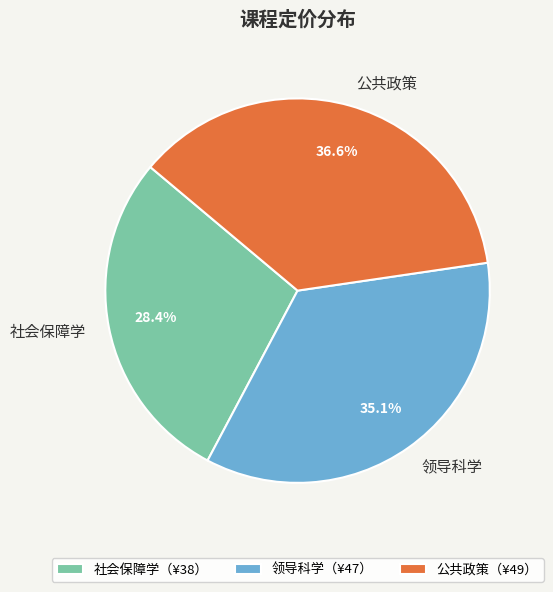

Is it true that 社会保障学 is 17% of the pie?

False